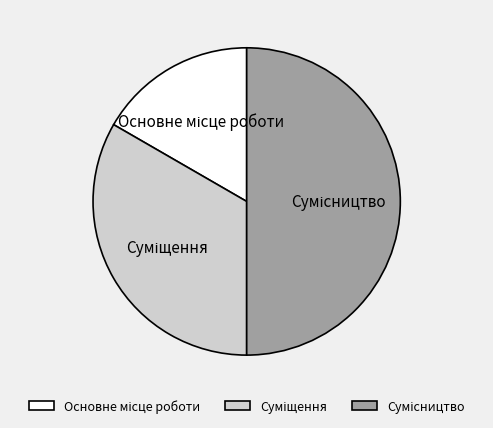

How many segments does this pie chart have?

3